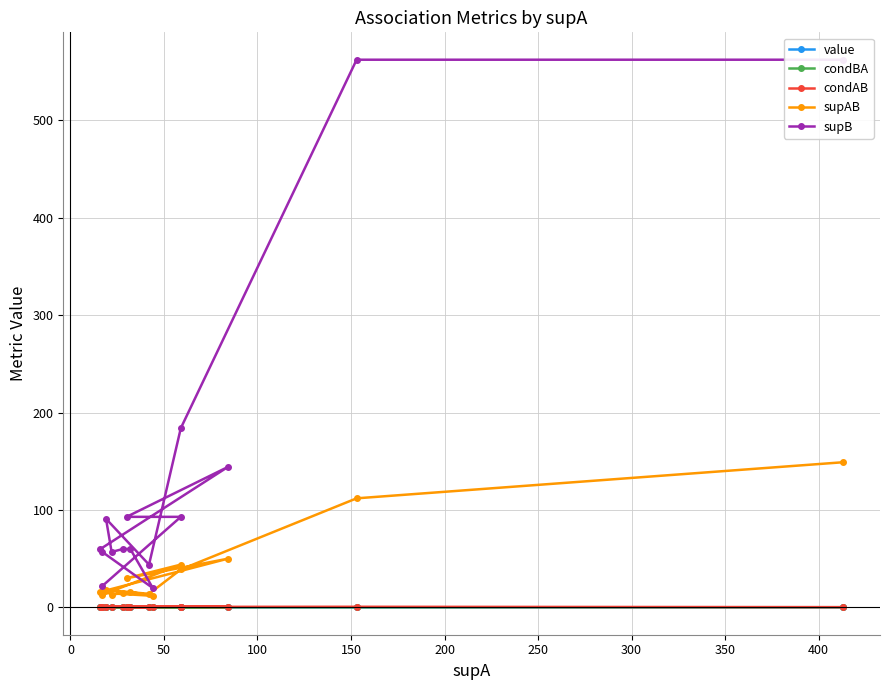

Which series has the largest range (max minus min)?

supB